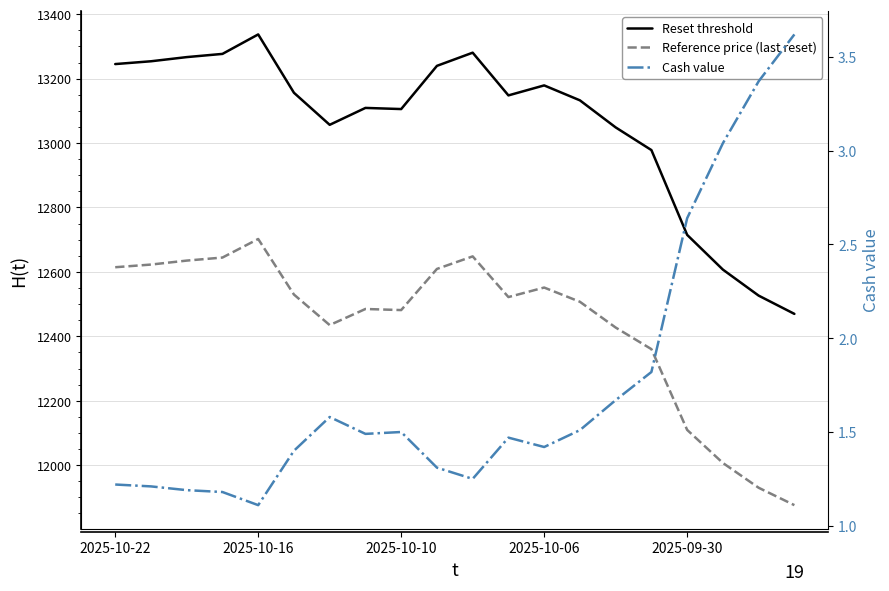

How many lines are shown in the chart?

3